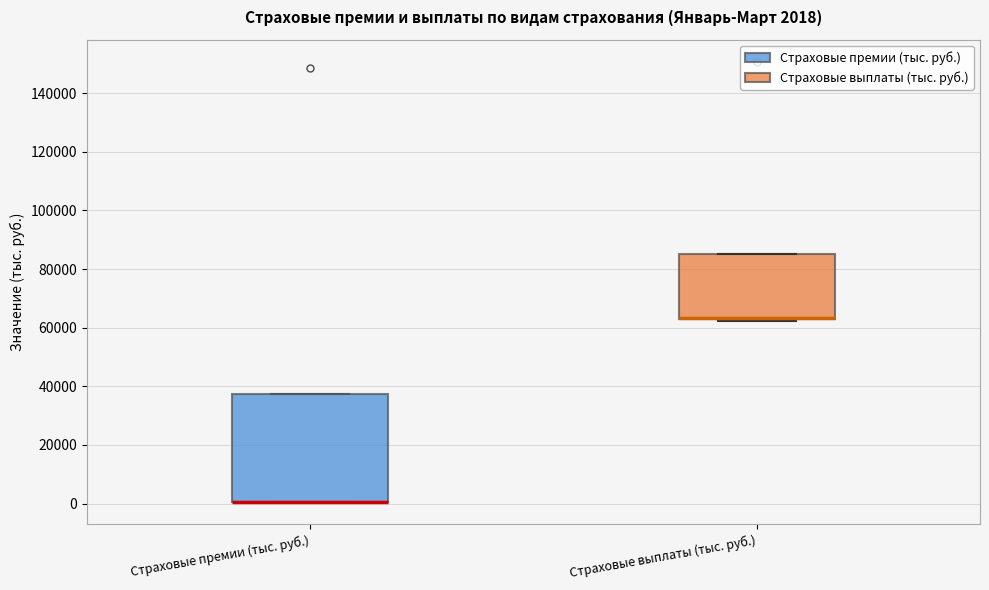

Which box is the tallest, from its lower edge to its upper edge?

Страховые премии (тыс. руб.)